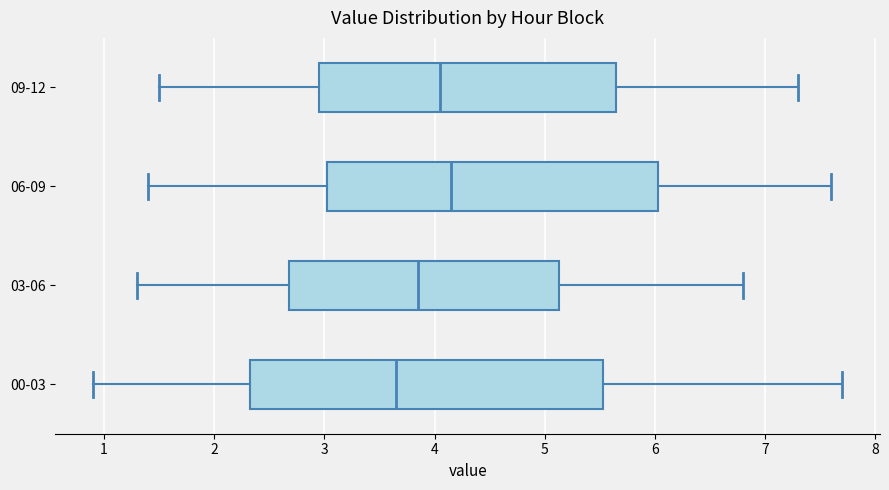

Which box has the furthest to the right median line?

06-09